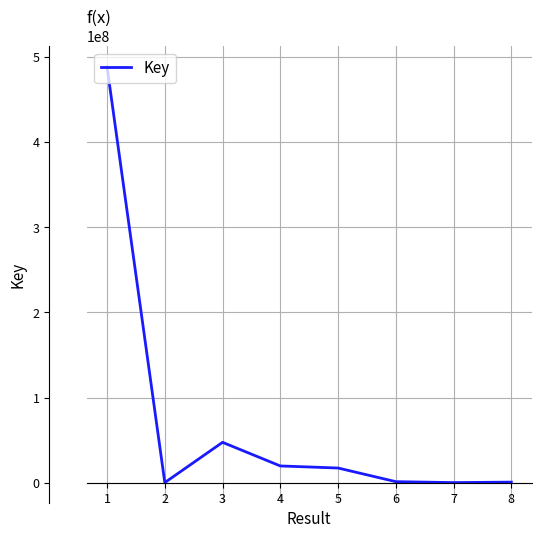

What is the difference between the maximum and minimum values?

488044108